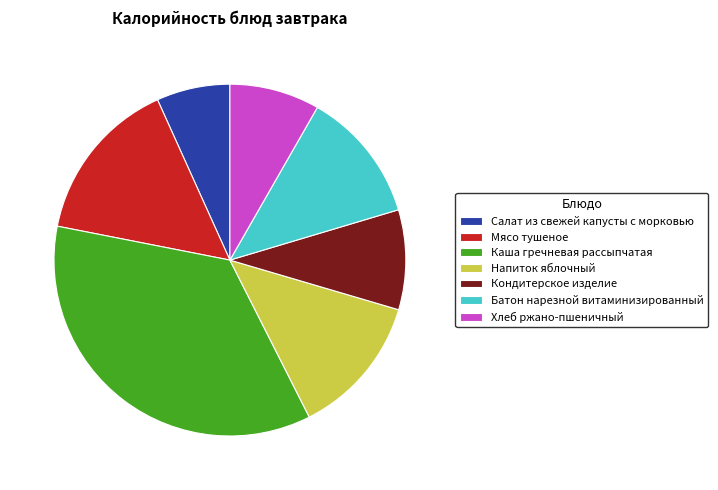

Is the sum of Мясо тушеное and Хлеб ржано-пшеничный greater than half?

No